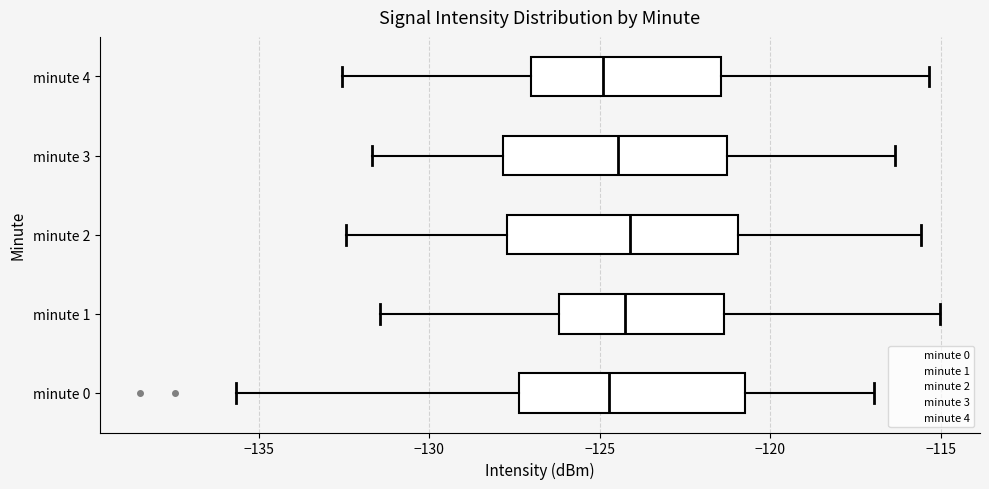

Reading bottom to top, read every box against the x-axis: the position of its median line, the range the box covers, and the ends of its whiskers. The values are not printed on the chart, so give them approximately, as read against the axis.

minute 0: median -124.5, box -127.5 to -120.5, whiskers -135.5 to -117.0
minute 1: median -124.5, box -126.0 to -121.5, whiskers -131.5 to -115.0
minute 2: median -124.0, box -127.5 to -121.0, whiskers -132.5 to -115.5
minute 3: median -124.5, box -128.0 to -121.5, whiskers -131.5 to -116.5
minute 4: median -125.0, box -127.0 to -121.5, whiskers -132.5 to -115.5